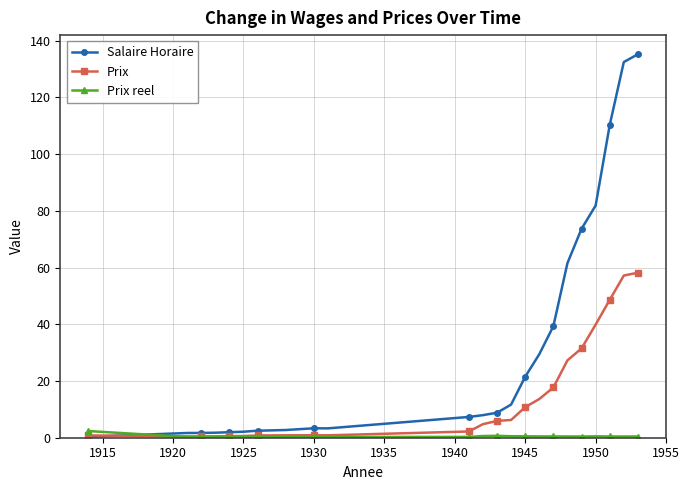

Which series has the widest spread of values?

Salaire Horaire